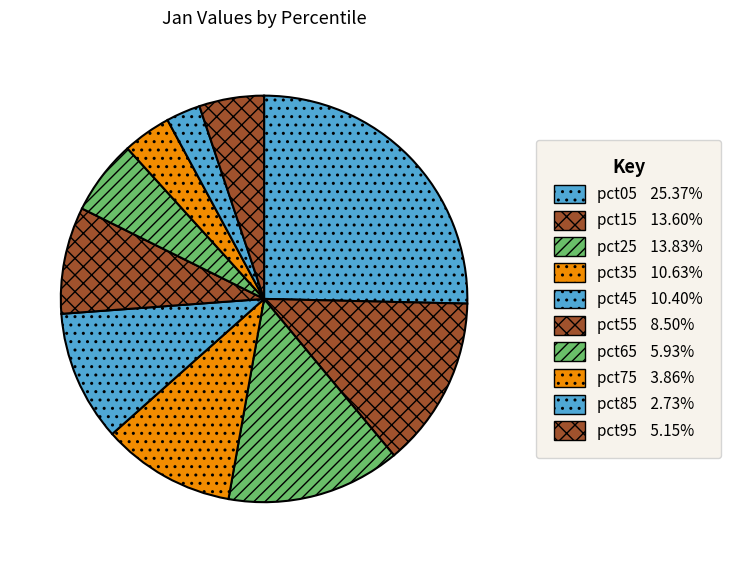

To the nearest percent, what percentage of the pie is pct55?

9%